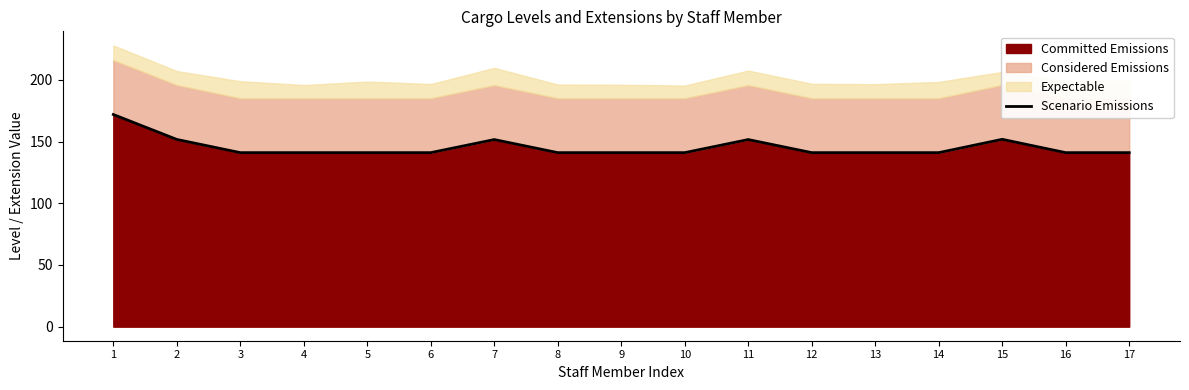

Approximately how many times larger is the value at 6 compared to 7?

0.9